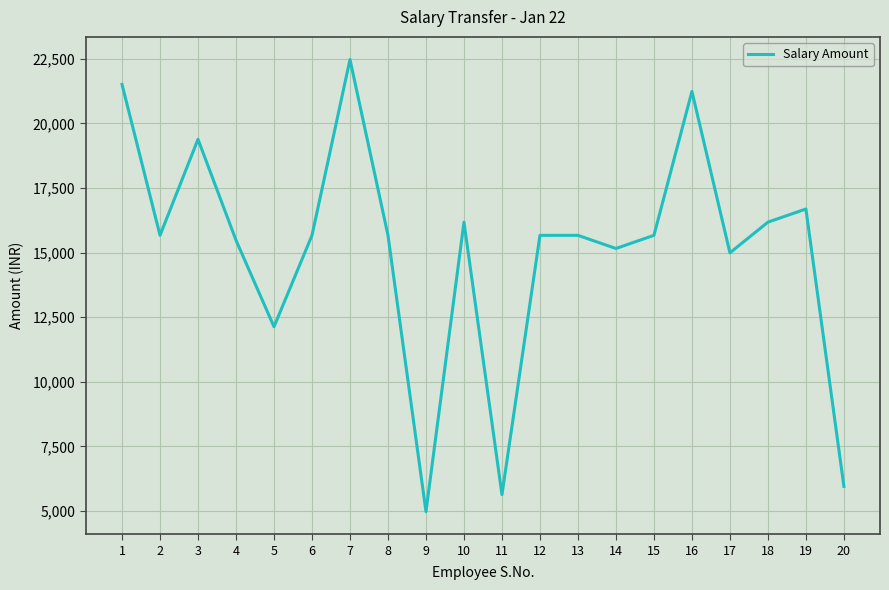

True or false: the data shows 22471 at 7.

True